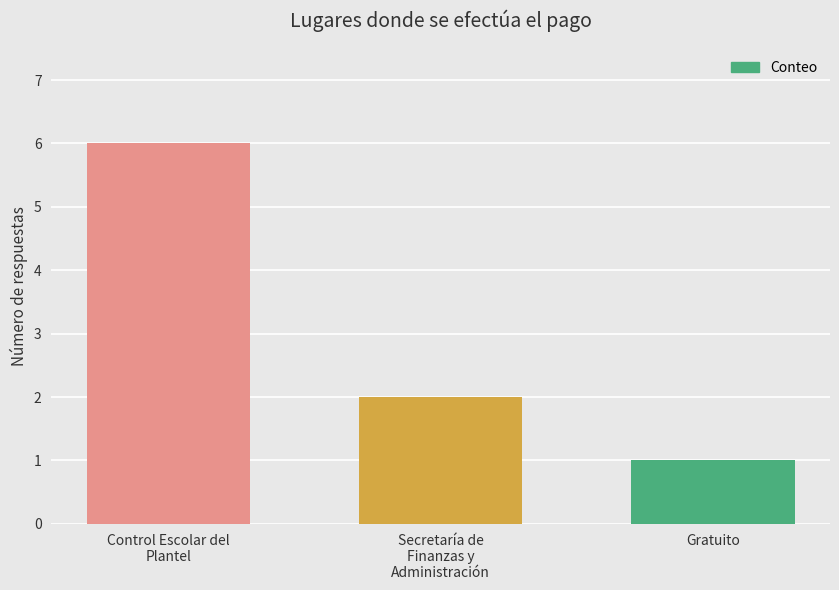

Rank the categories by value from highest to lowest.

Control Escolar del
Plantel, Secretaría de
Finanzas y
Administración, Gratuito